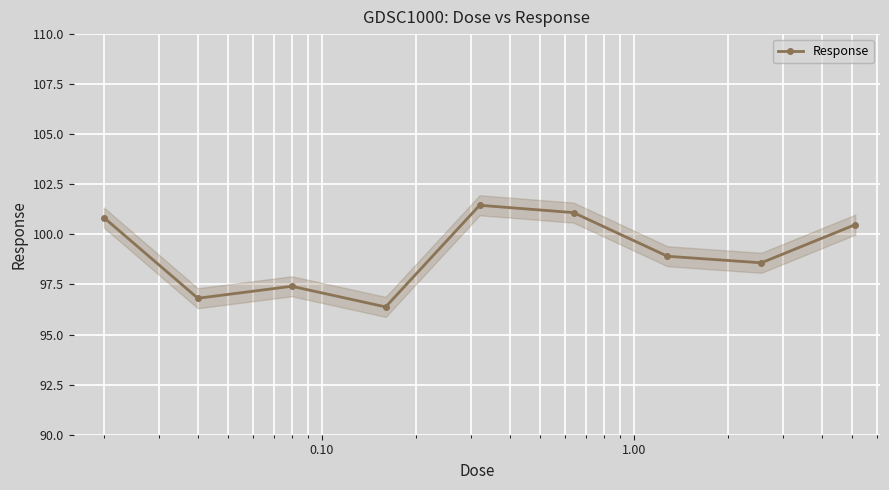

How many interior local valleys does the Response series have?

3